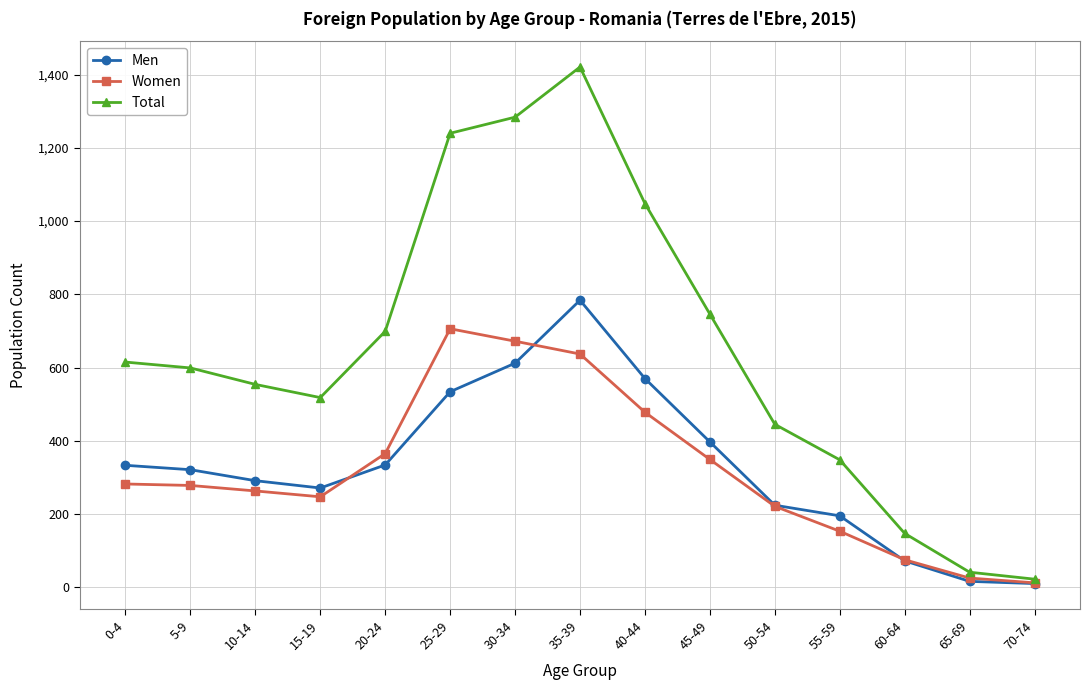

Which series changed the most between 5-9 and 20-24?

Total